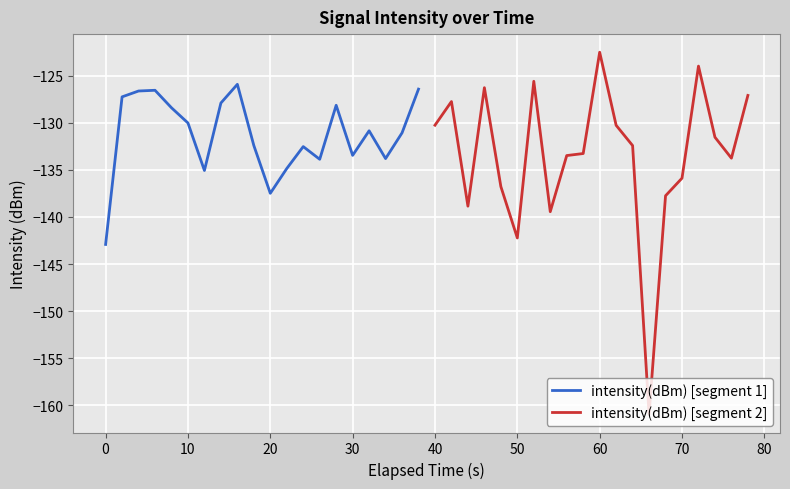

The intensity(dBm) [segment 1] series shows -31.3 at 0. True or false?

False